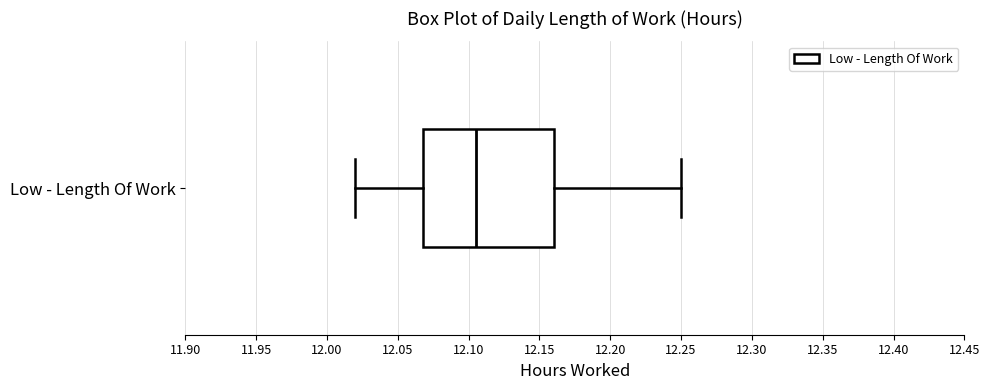

Read this box plot against the x-axis: the position of the median line, the range covered by the box, and the ends of both whiskers. The values are not printed on the chart, so give them approximately, as read against the axis.

median 12.105, box 12.070 to 12.160, whiskers 12.020 to 12.250